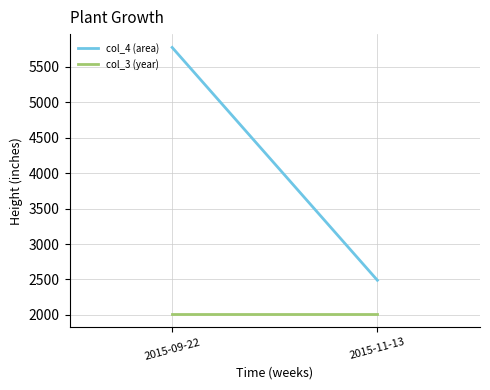

Reading left to right, extract all data points from this chart.

col_4 (area): 2015-09-22=5769.4	2015-11-13=2489.0
col_3 (year): 2015-09-22=2015.0	2015-11-13=2015.0